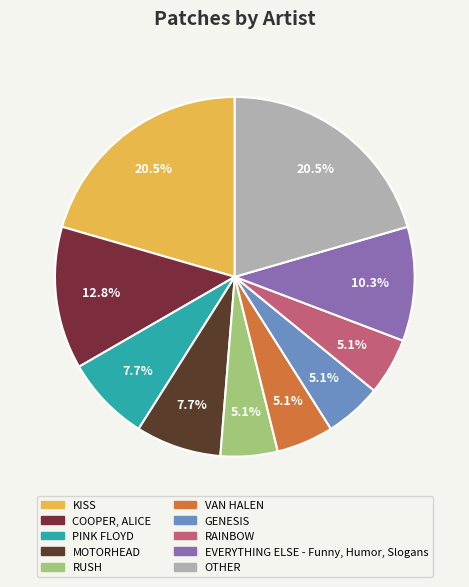

How many slices are in this pie chart?

10